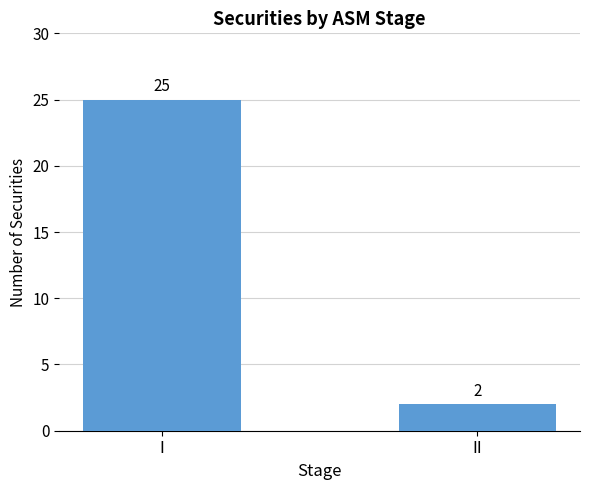

Reading left to right, what are all the values shown in this chart?

25	2